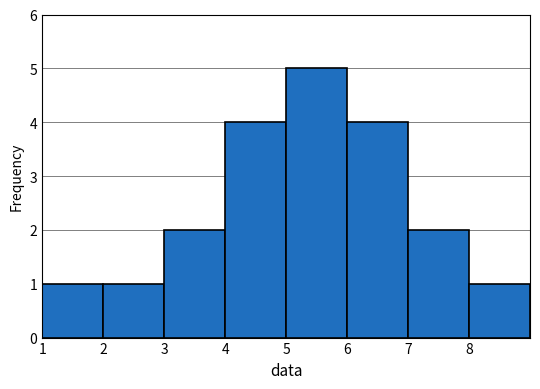

What is the height of the bar covering 1 to 2 on the x-axis? The values are not printed on the chart, so give them approximately, as read against the axis.

1